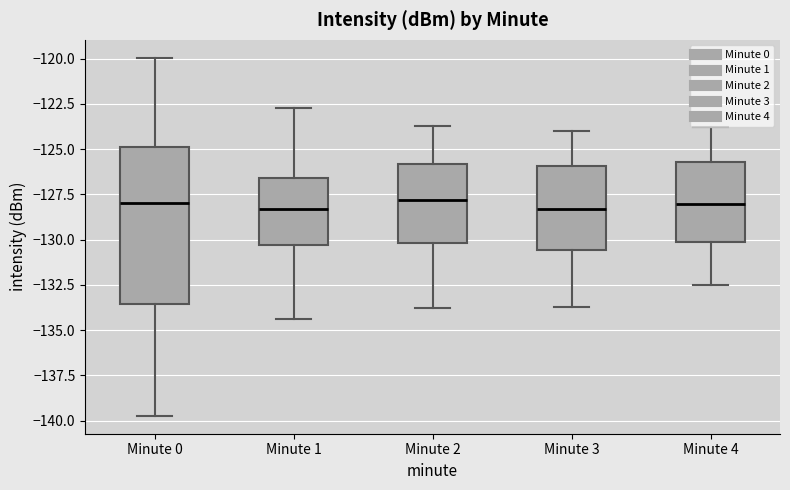

Reading left to right, read every box against the y-axis: the position of its median line, the range the box covers, and the ends of its whiskers. The values are not printed on the chart, so give them approximately, as read against the axis.

Minute 0: median -128.0, box -133.5 to -125.0, whiskers -139.5 to -120.0
Minute 1: median -128.5, box -130.5 to -126.5, whiskers -134.5 to -122.5
Minute 2: median -128.0, box -130.0 to -126.0, whiskers -134.0 to -123.5
Minute 3: median -128.5, box -130.5 to -126.0, whiskers -133.5 to -124.0
Minute 4: median -128.0, box -130.0 to -125.5, whiskers -132.5 to -124.0